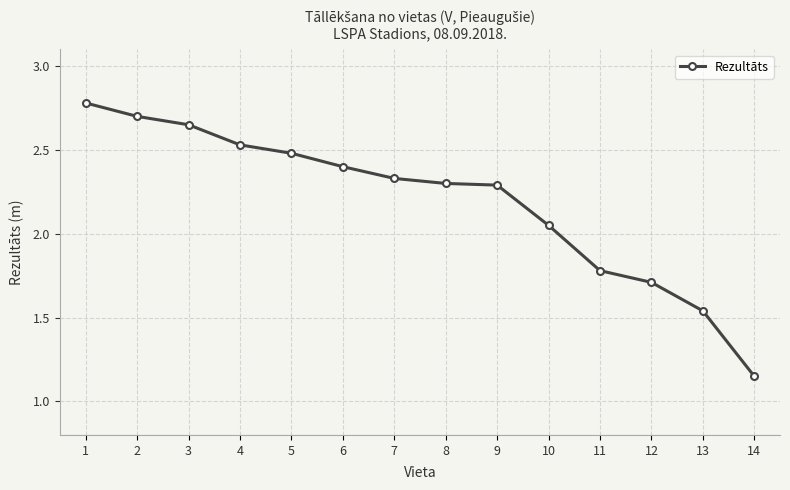

Where does the data first go above 2?

1